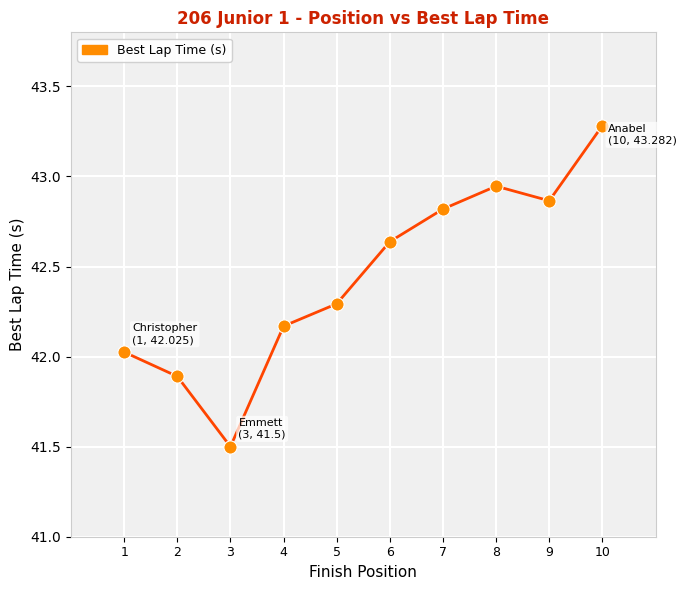

What is the average Y value?

42.4